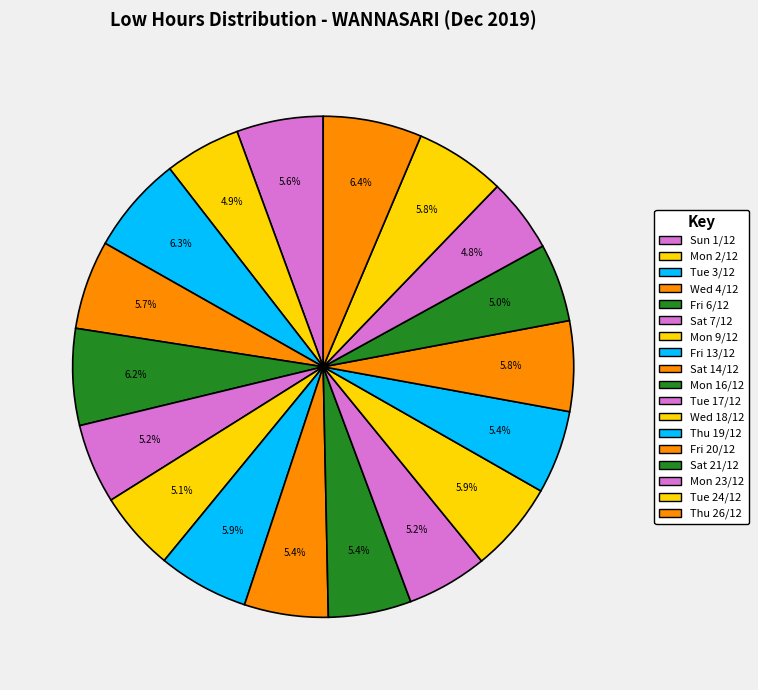

How many segments does this pie chart have?

18